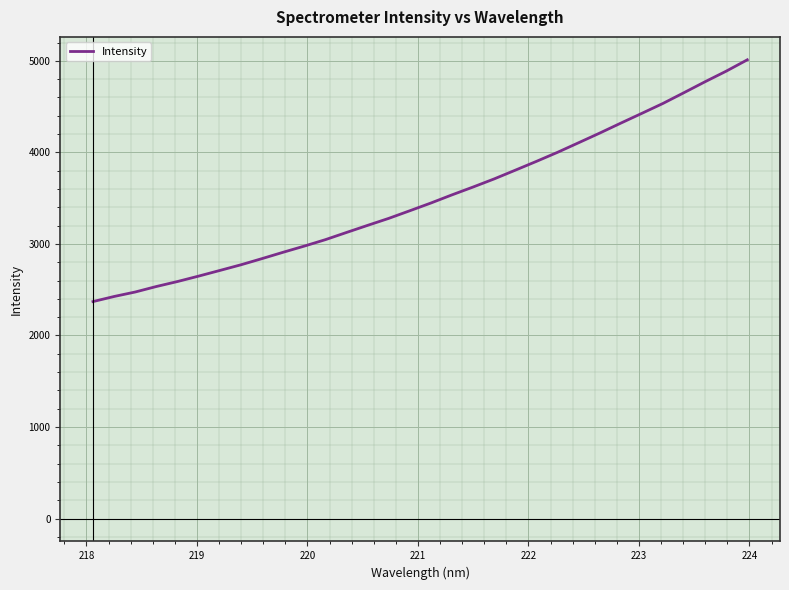

What is the difference between the maximum and minimum values?

2641.0